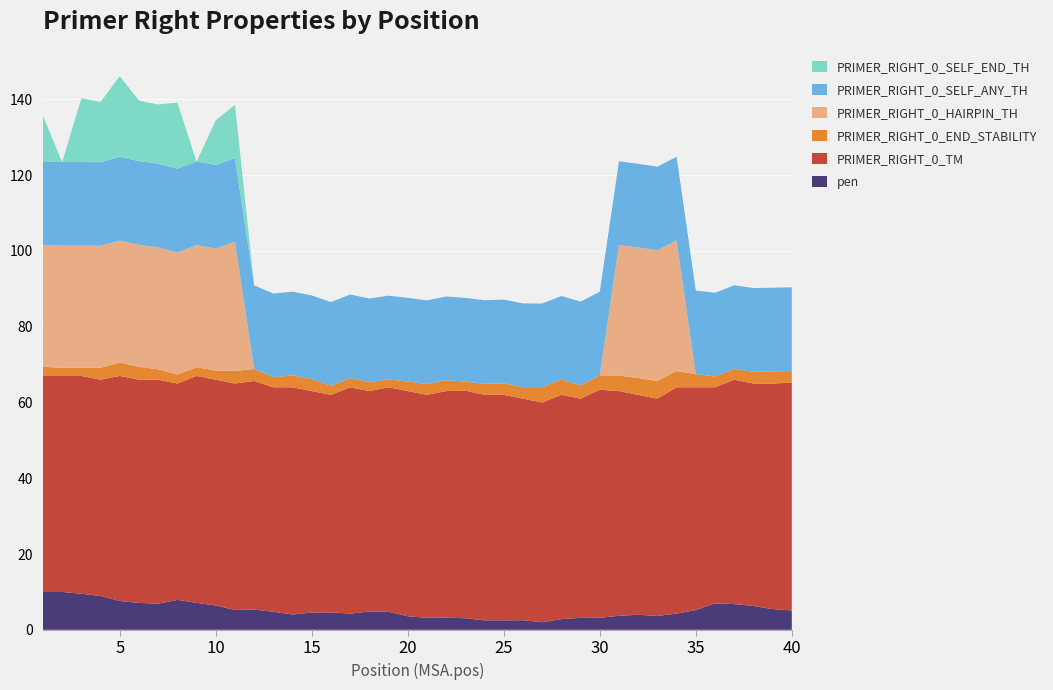

Reading left to right, list all the values displayed in this chart.

pen: 10.0	10.0	9.5	8.9	7.6	7.1	6.9	7.9	7.1	6.4	5.2	5.3	4.8	4.0	4.6	4.6	4.3	4.8	4.8	3.6	3.2	3.2	3.1	2.5	2.5	2.5	2.0	2.8	3.2	3.2	3.7	4.0	3.7	4.3	5.2	7.0	6.8	6.3	5.5	5.1
PRIMER_RIGHT_0_TM: 57.0	57.0	57.5	57.1	59.4	58.9	59.1	57.1	59.9	59.6	59.8	60.3	59.2	60.0	58.4	57.4	59.7	58.2	59.2	59.4	58.8	59.8	60.1	59.5	59.5	58.5	58.0	59.2	57.9	60.2	59.3	58.0	57.3	59.7	58.8	57.0	59.2	58.7	59.5	60.1
PRIMER_RIGHT_0_END_STABILITY: 2.4	2.2	2.2	3.1	3.5	3.4	2.7	2.4	2.3	2.4	3.3	3.2	2.7	3.2	3.2	2.4	2.4	2.3	2.1	2.5	2.9	2.9	2.4	2.9	3.1	3.1	4.0	4.0	3.5	3.8	4.1	4.4	4.7	4.3	3.5	2.9	2.9	3.1	3.2	3.1
PRIMER_RIGHT_0_HAIRPIN_TH: 32.2	32.2	32.2	32.2	32.2	32.2	32.2	32.2	32.2	32.2	34.1	0.0	0.0	0.0	0.0	0.0	0.0	0.0	0.0	0.0	0.0	0.0	0.0	0.0	0.0	0.0	0.0	0.0	0.0	0.0	34.5	34.5	34.5	34.5	0.0	0.0	0.0	0.0	0.0	0.0
PRIMER_RIGHT_0_SELF_ANY_TH: 22.1	22.1	22.1	22.1	22.1	22.1	22.1	22.1	22.1	22.1	22.1	22.1	22.1	22.1	22.1	22.1	22.1	22.1	22.1	22.1	22.1	22.1	22.1	22.1	22.1	22.1	22.1	22.1	22.1	22.1	22.1	22.1	22.1	22.1	22.1	22.1	22.1	22.1	22.1	22.1
PRIMER_RIGHT_0_SELF_END_TH: 12.0	0.0	16.8	15.9	21.3	16.0	15.6	17.5	0.0	11.8	14.1	0.0	0.0	0.0	0.0	0.0	0.0	0.0	0.0	0.0	0.0	0.0	0.0	0.0	0.0	0.0	0.0	0.0	0.0	0.0	0.0	0.0	0.0	0.0	0.0	0.0	0.0	0.0	0.0	0.0